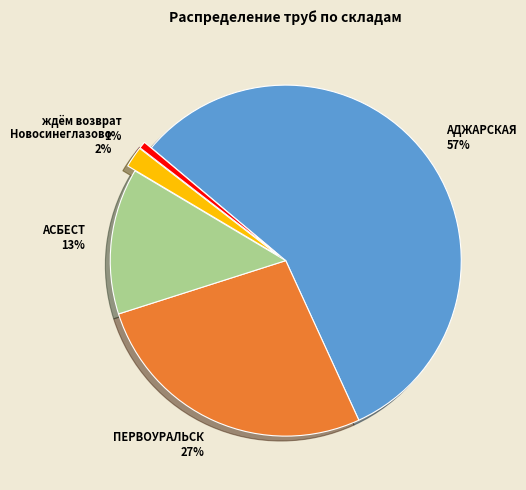

Which has a higher value, ПЕРВОУРАЛЬСК or Новосинеглазово?

ПЕРВОУРАЛЬСК